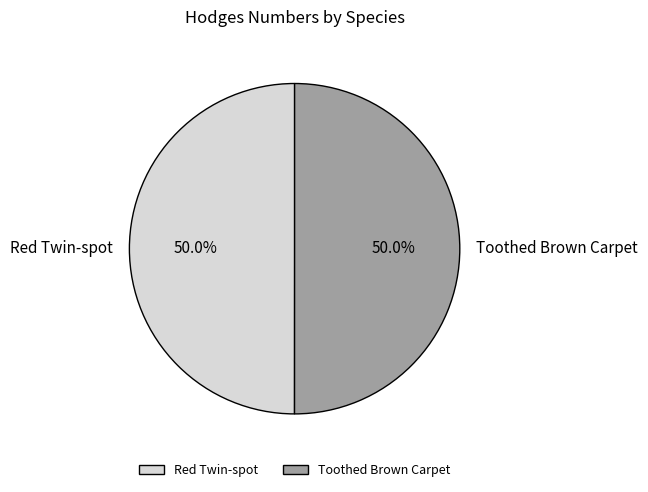

Combined, do Red Twin-spot and Toothed Brown Carpet account for over 50%?

Yes